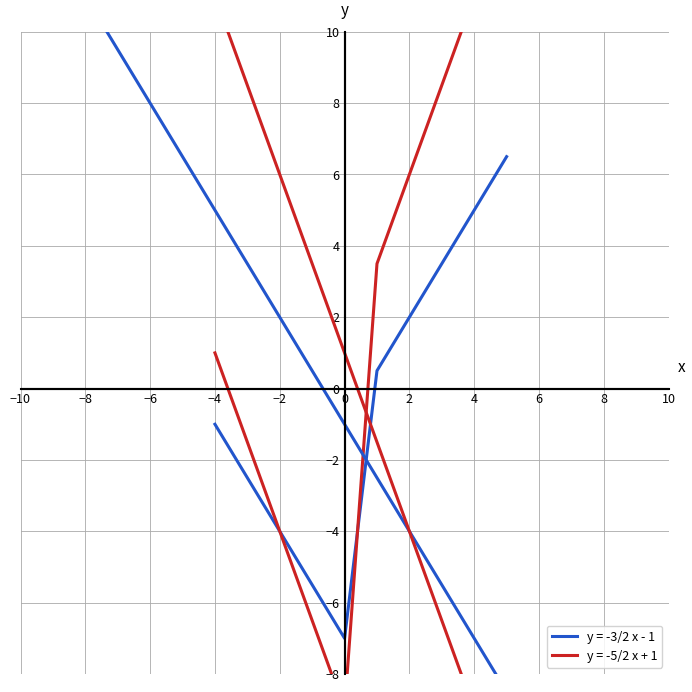

True or false: y = -3/2 x - 1 and y = -5/2 x + 1 cross at least once.

True